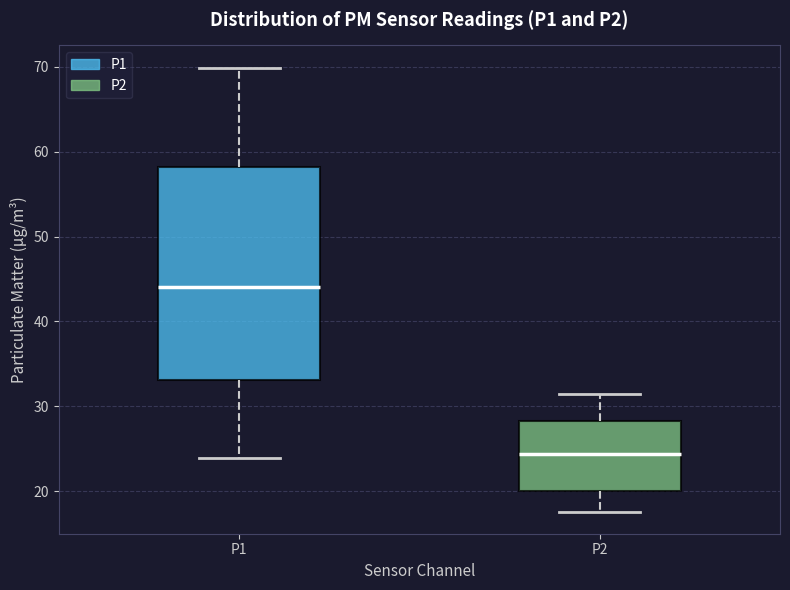

Which box's median line is the lowest?

P2